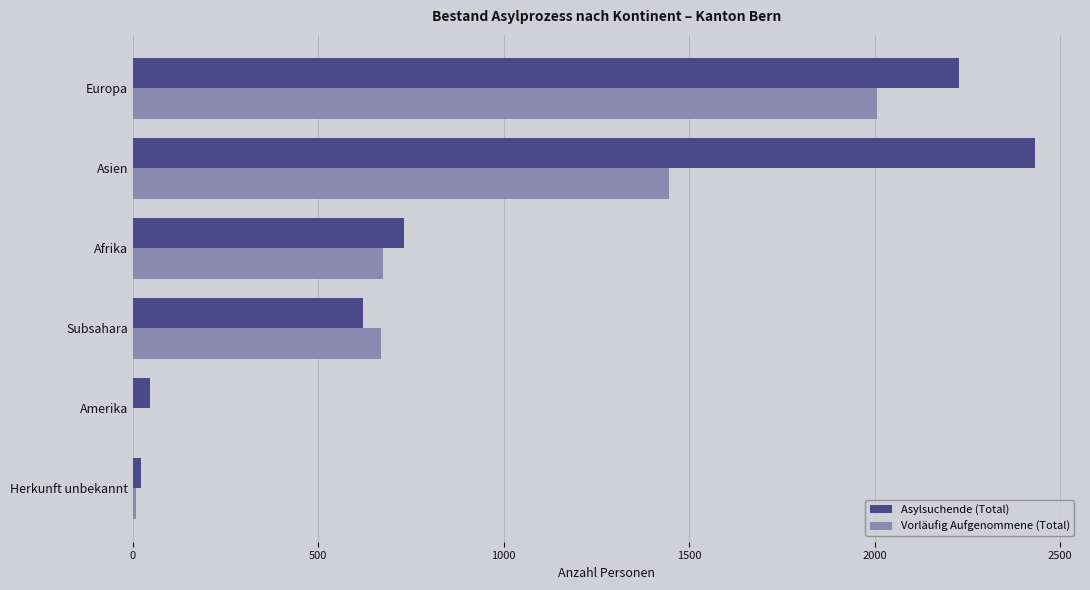

How many categories are shown in the chart?

6